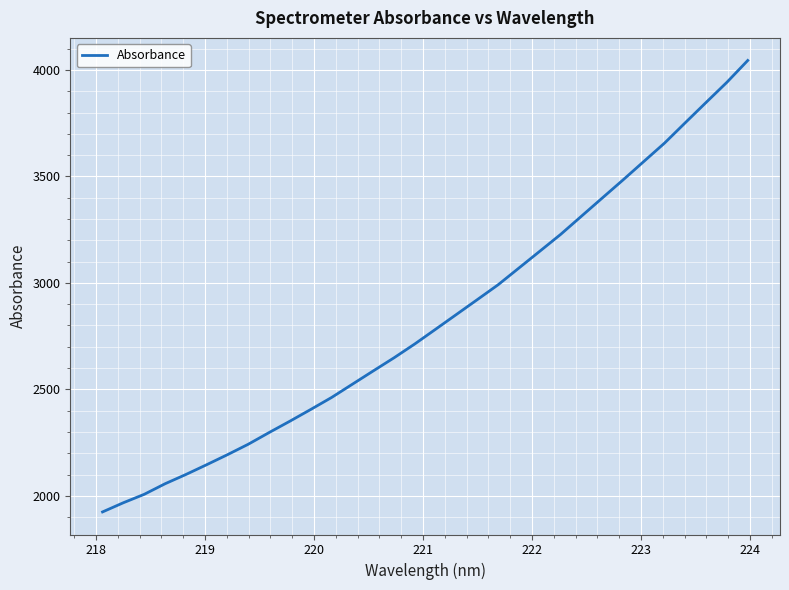

Count the number of data series in this chart.

1